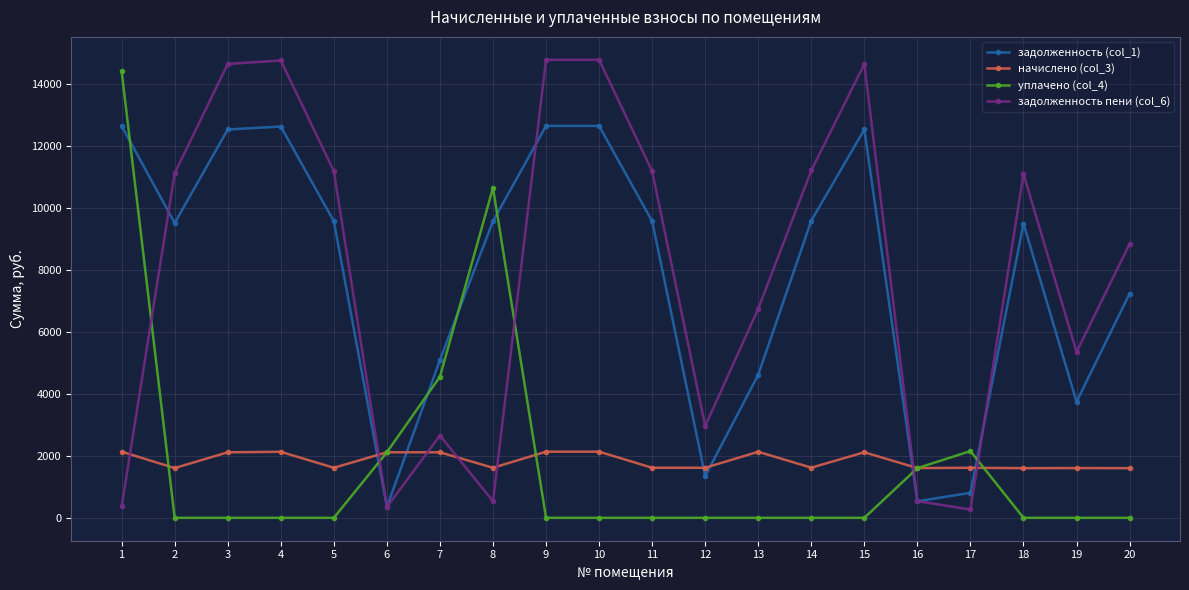

What is the sum of the начислено (col_3) values at 6 and 12?

3726.0